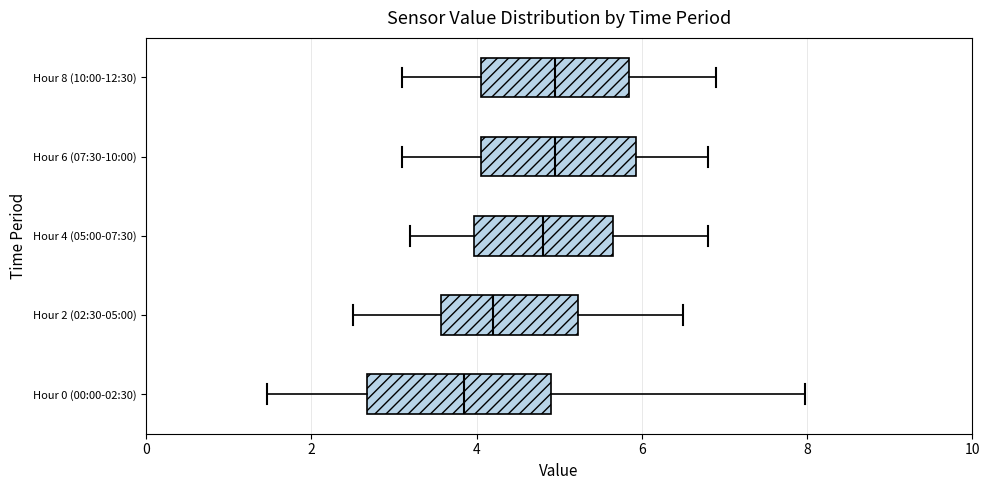

Which box is the widest, from its left edge to its right edge?

Hour 0 (00:00-02:30)